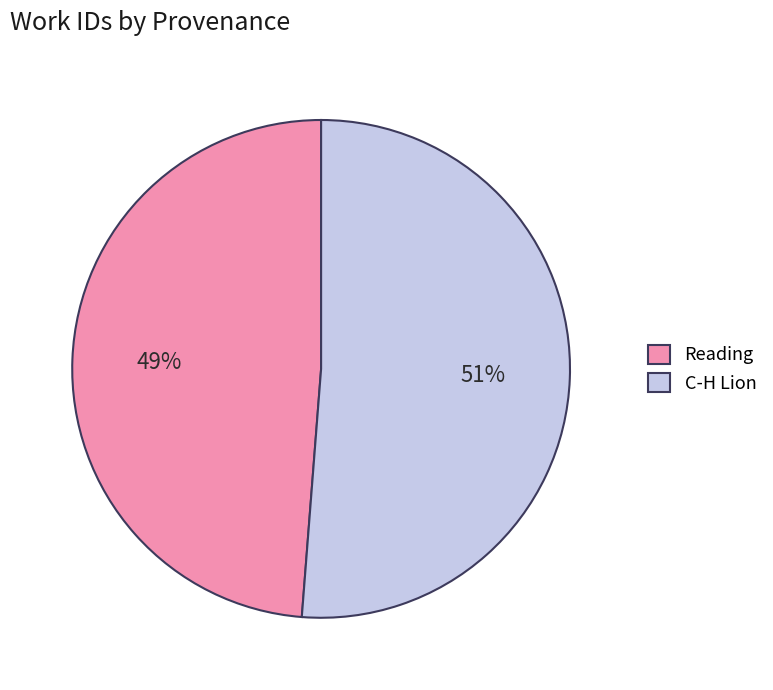

What is the largest slice in the pie chart?

C-H Lion